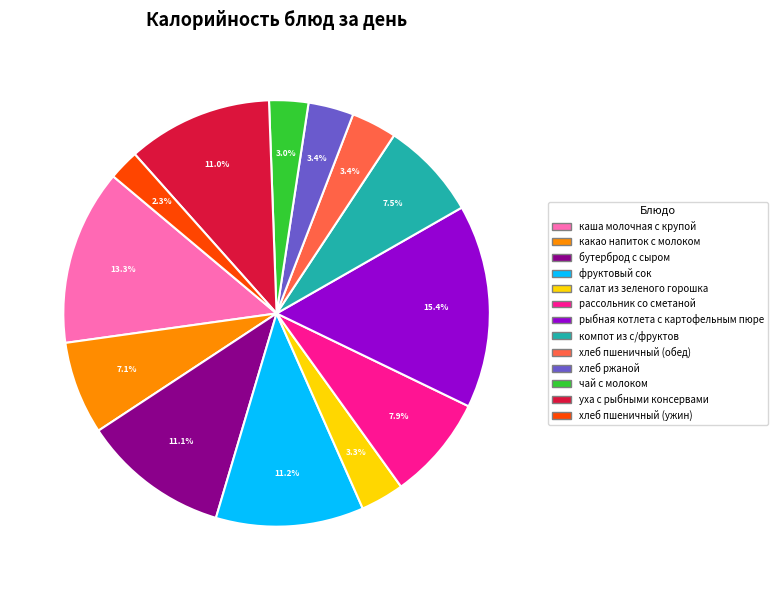

To the nearest percent, what percentage of the pie is рассольник со сметаной?

8%